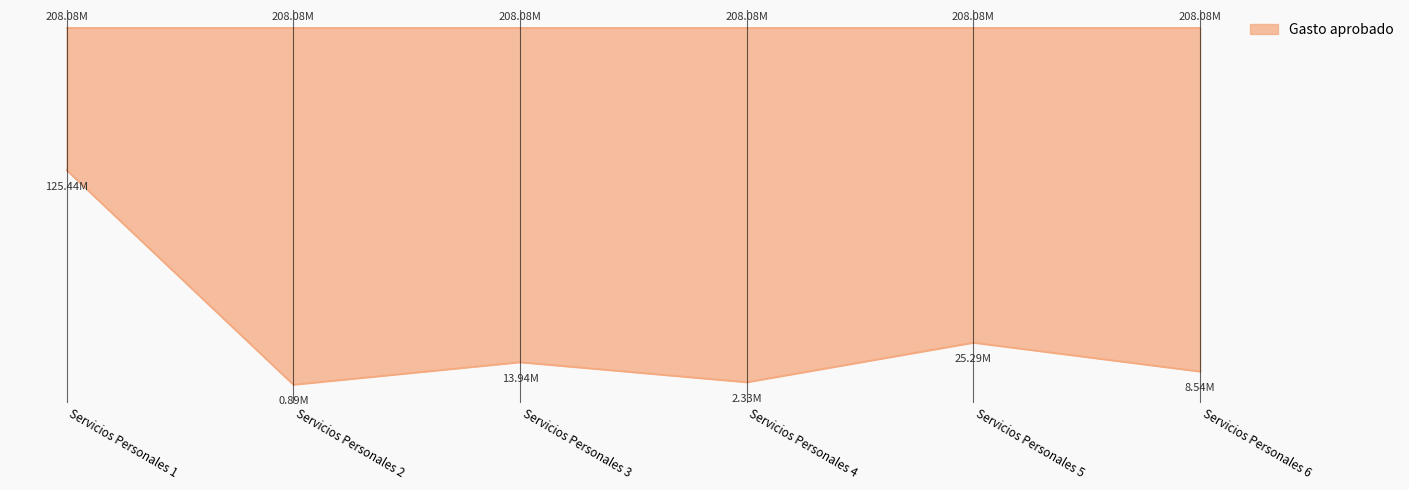

What is the difference between the maximum and minimum values?

124547414.1